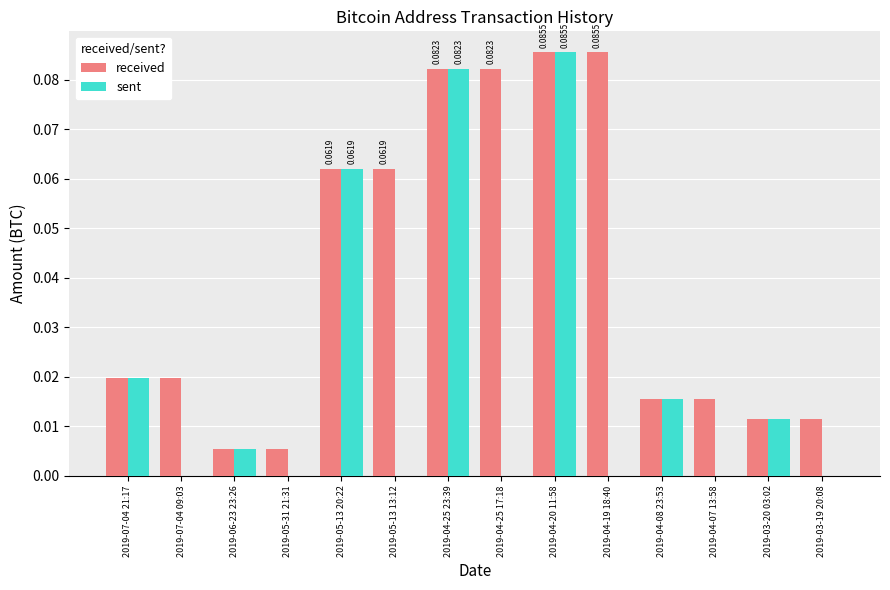

What is the sum of all received values?

0.6